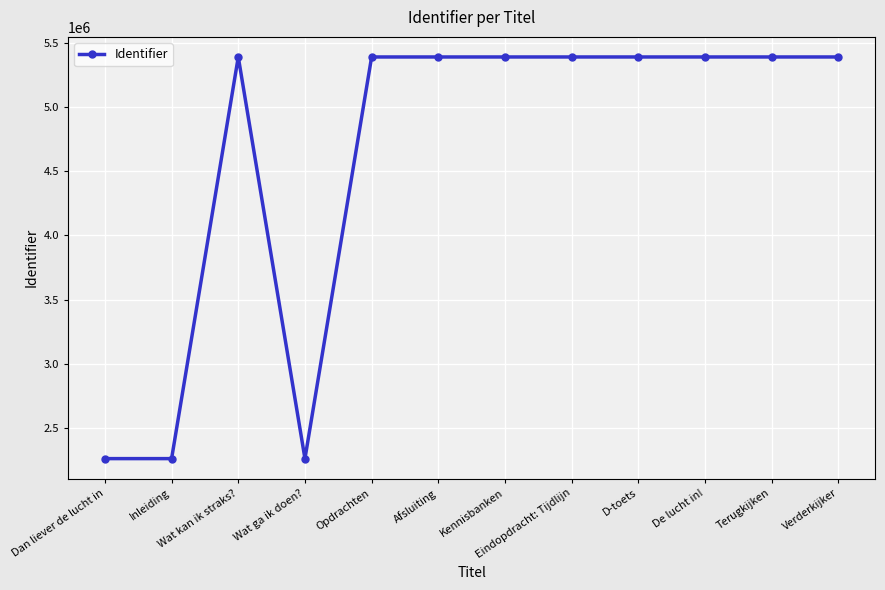

What position from the left is Eindopdracht: Tijdlijn?

8